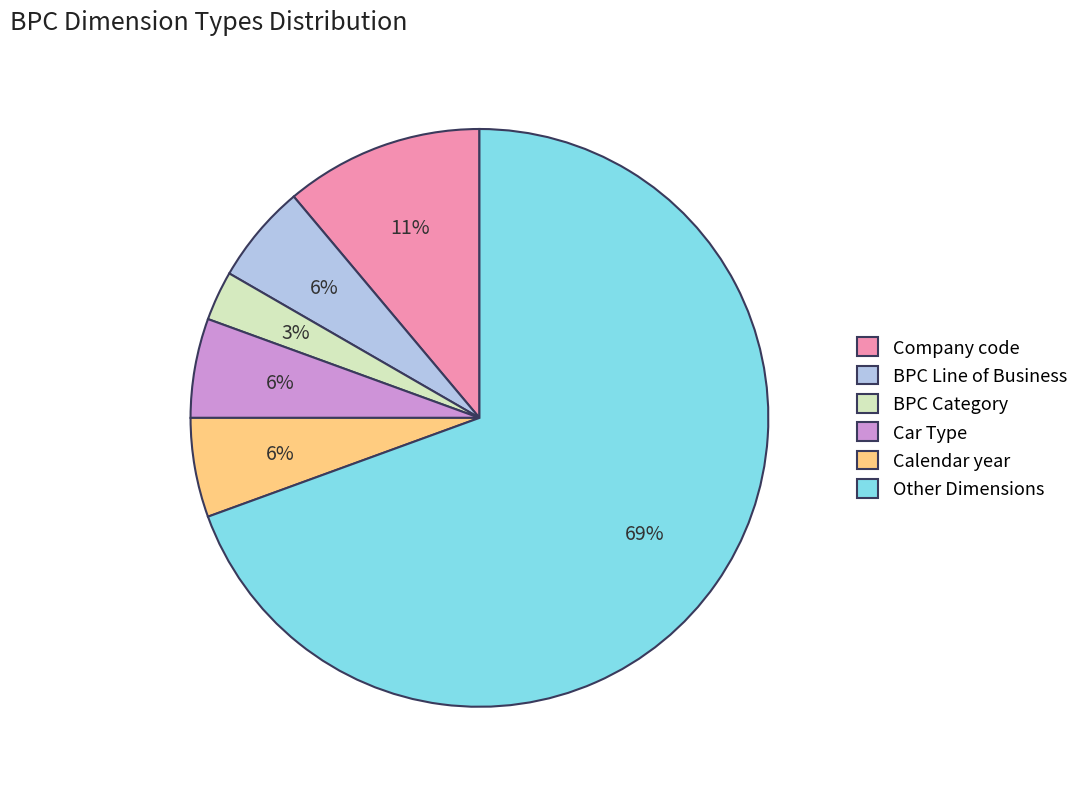

Which category has the smallest portion of the pie?

BPC Category